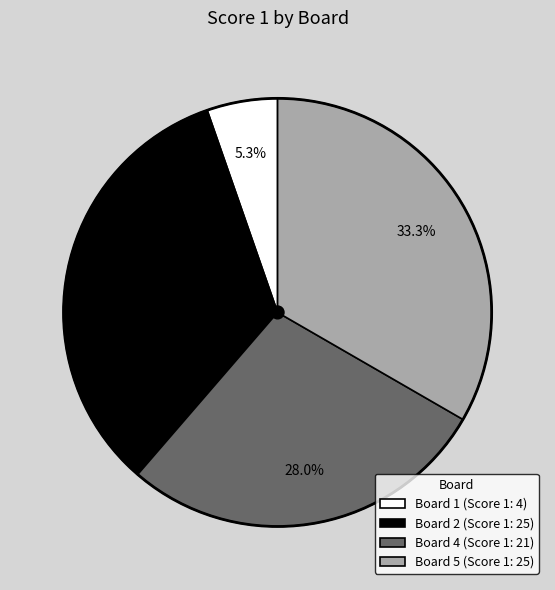

Does Board 2 (Score 1: 25) represent more than half of the total?

No